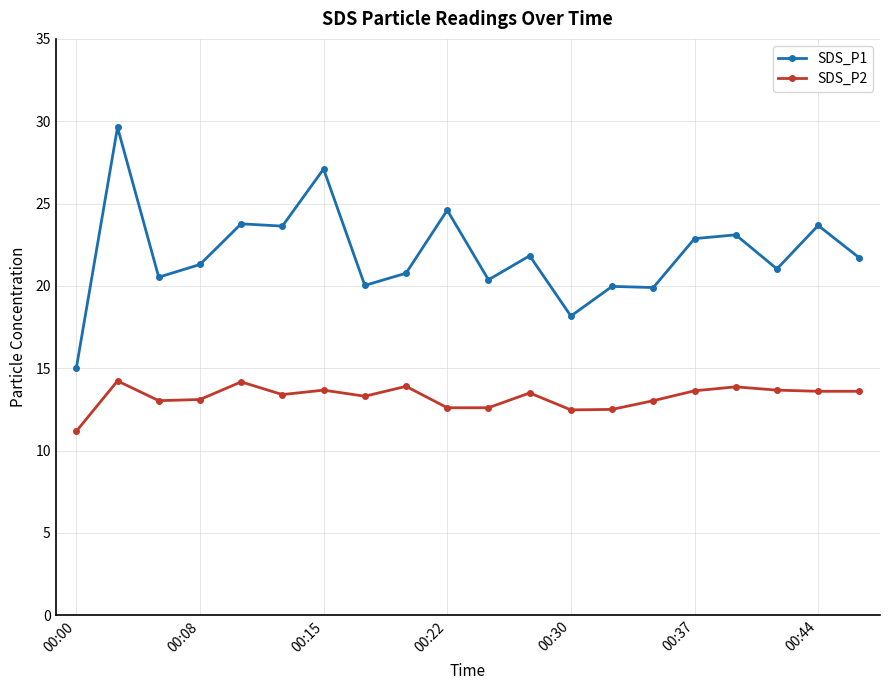

What is the greatest value displayed?

29.6